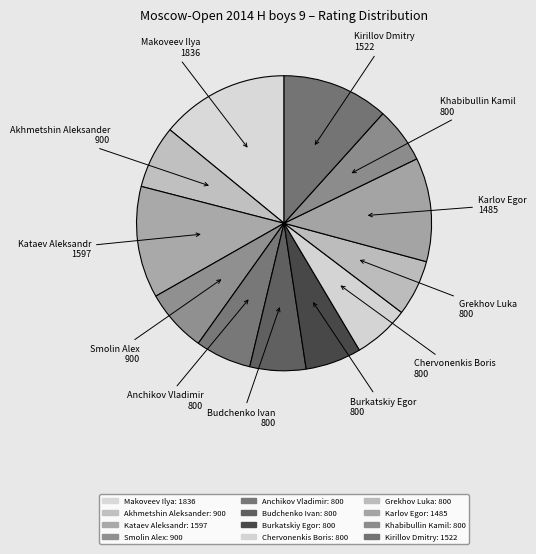

Count the number of slices in the pie.

12